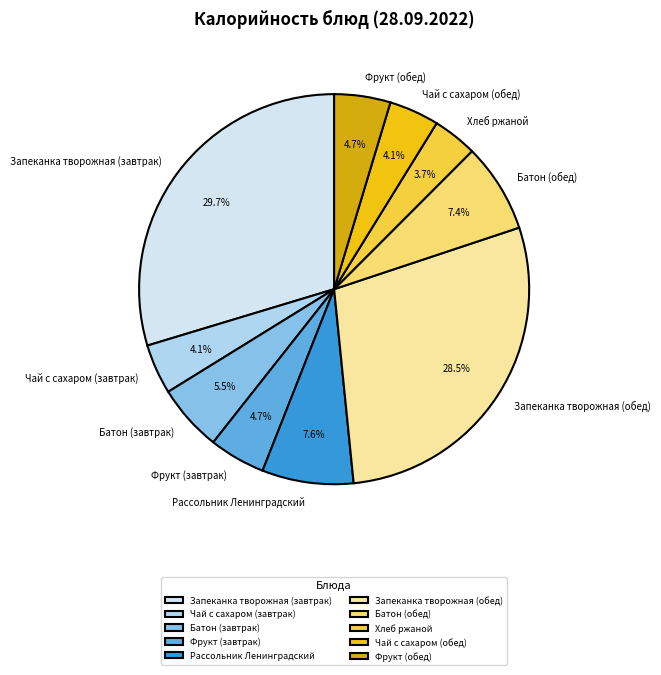

Which slice is the largest?

Запеканка творожная (завтрак)